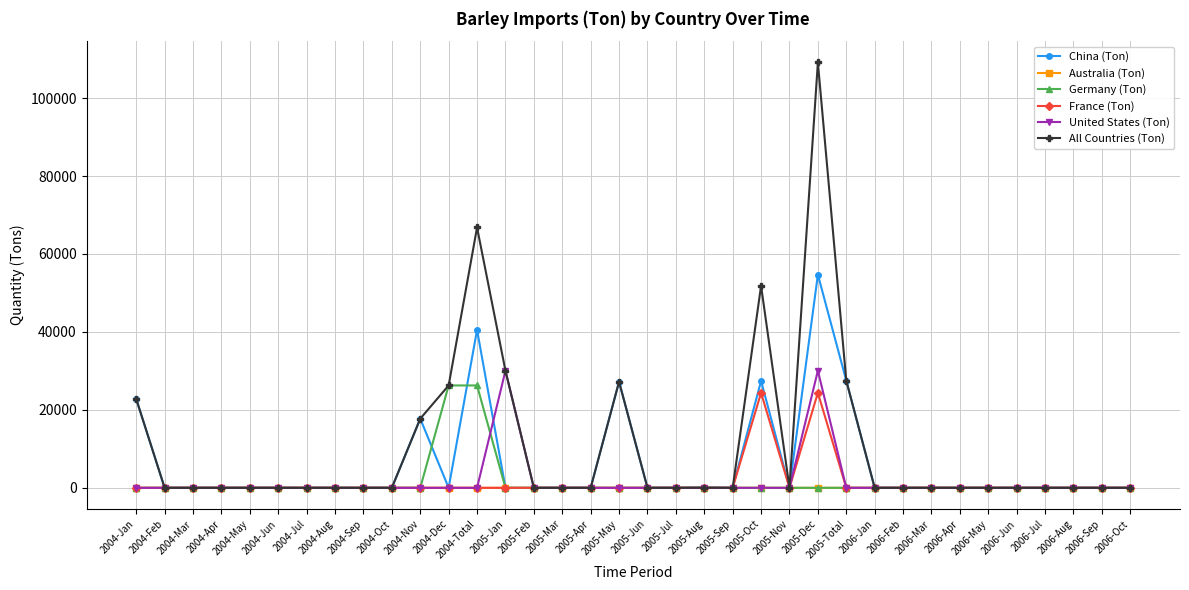

What are all the series names shown in the legend?

China (Ton), Australia (Ton), Germany (Ton), France (Ton), United States (Ton), All Countries (Ton)